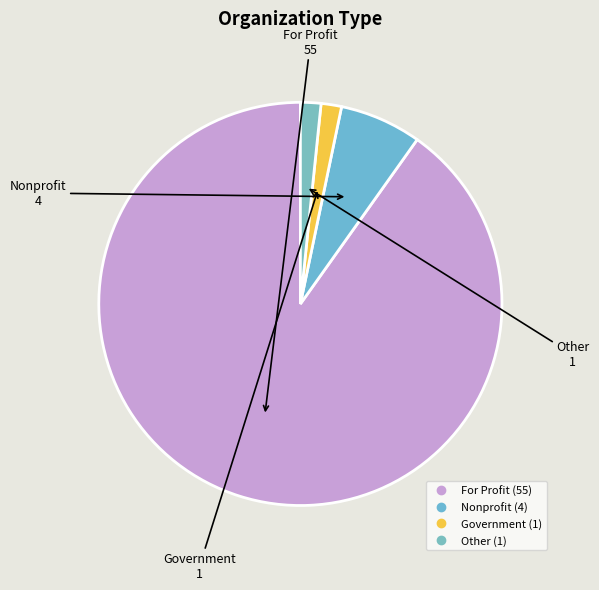

Is it true that Nonprofit is 7% of the pie?

True